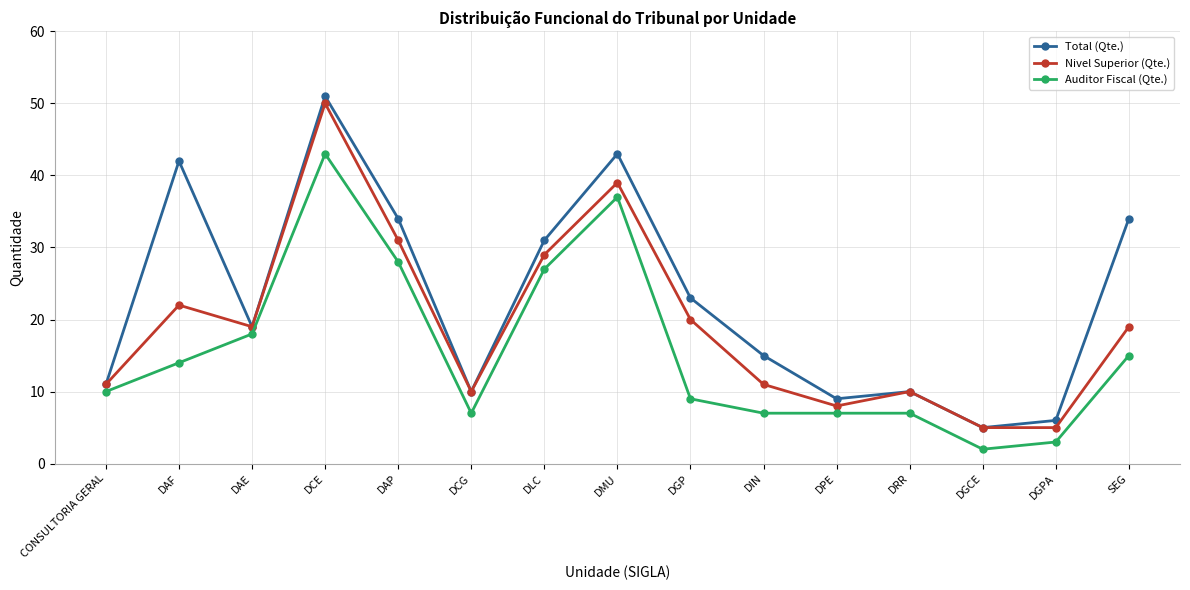

True or false: Total (Qte.) has a value of 5 at DGCE.

True